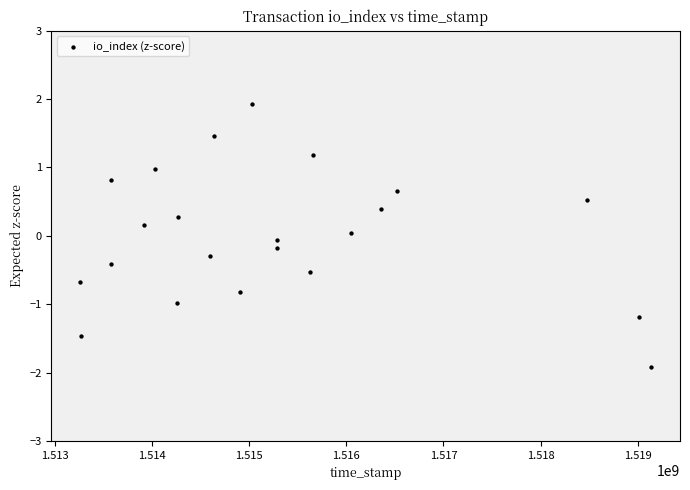

What is the range of X values (max minus min)?

5885174.0